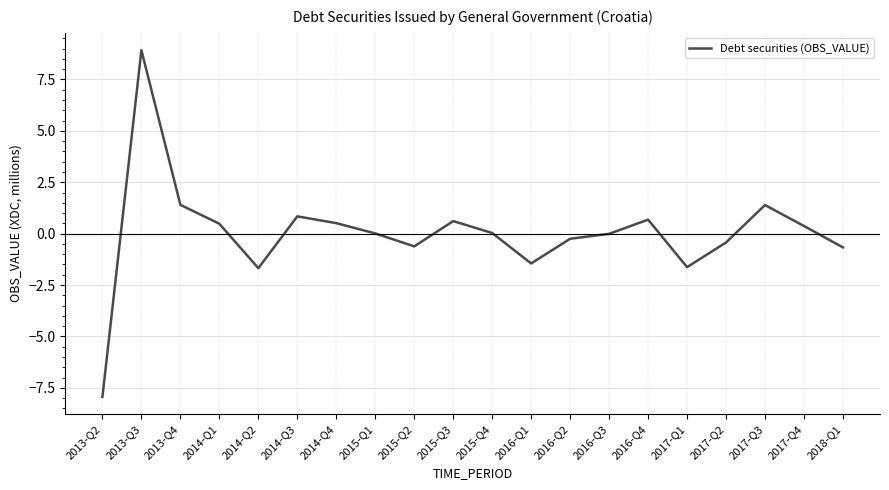

What is the smallest value displayed?

-7.9